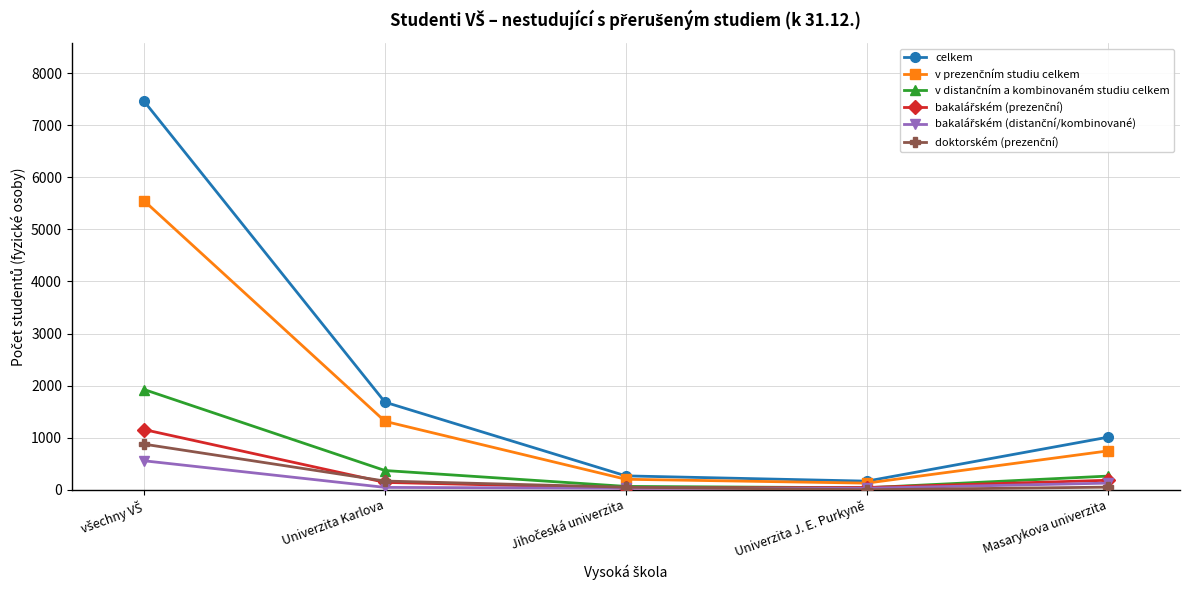

Which series has the largest range (max minus min)?

celkem